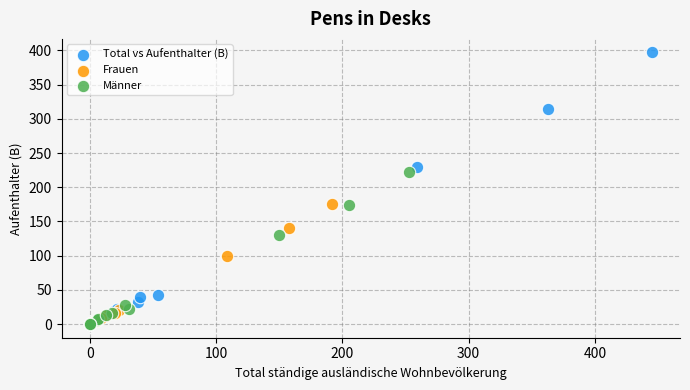

Which series reaches the maximum Y coordinate?

Total vs Aufenthalter (B)